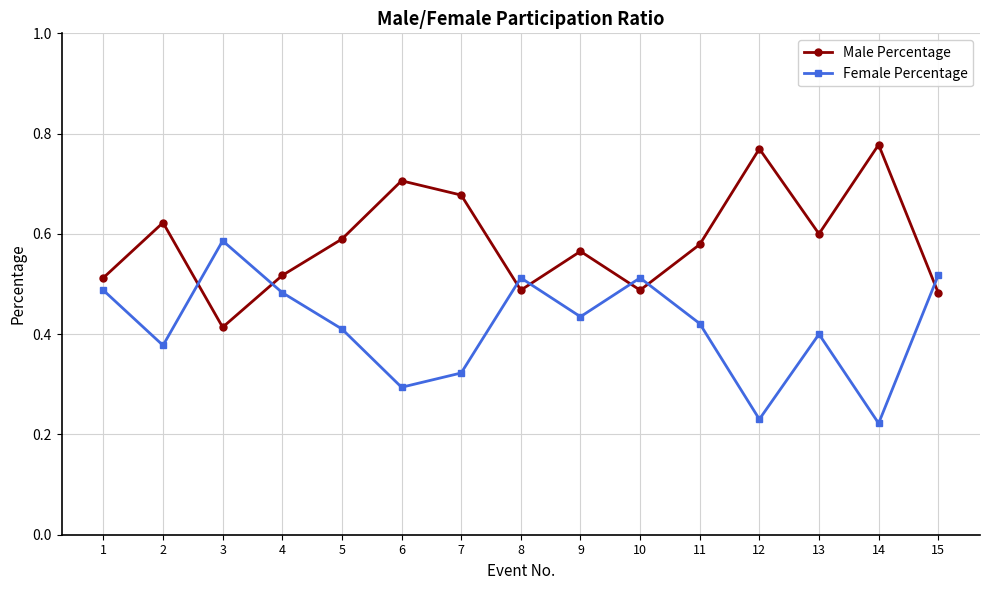

Count the number of data series in this chart.

2